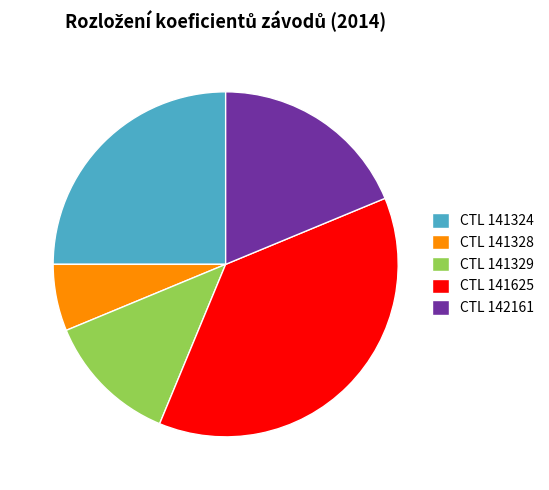

What is the ratio of the value at CTL 141625 to the value at CTL 141328?

6.0